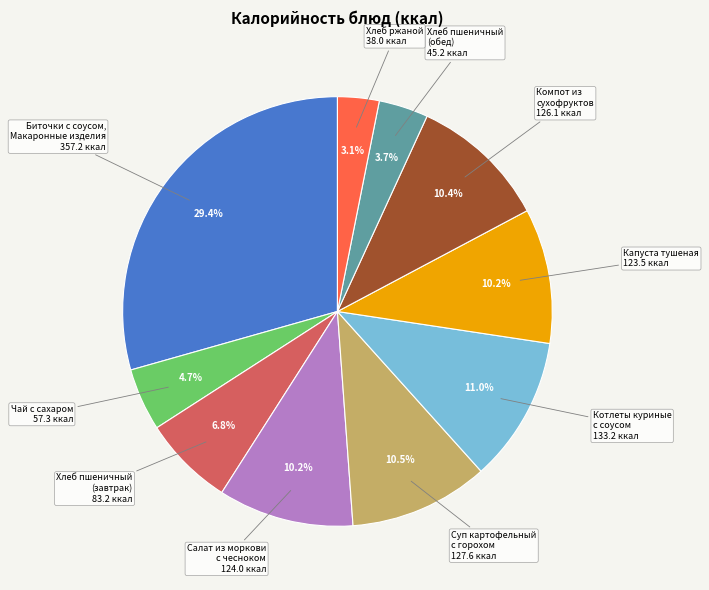

Is there a majority slice in this chart?

No